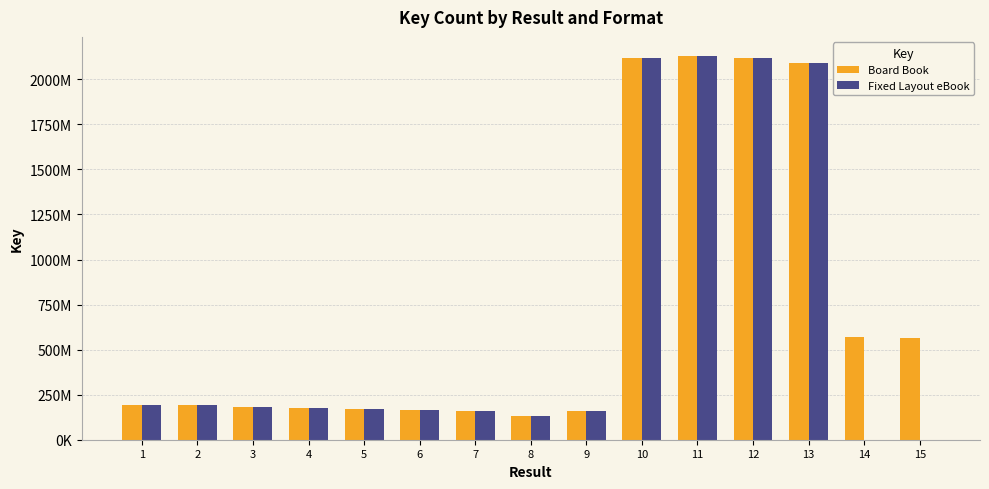

At which label does Board Book first exceed 190281345?

2